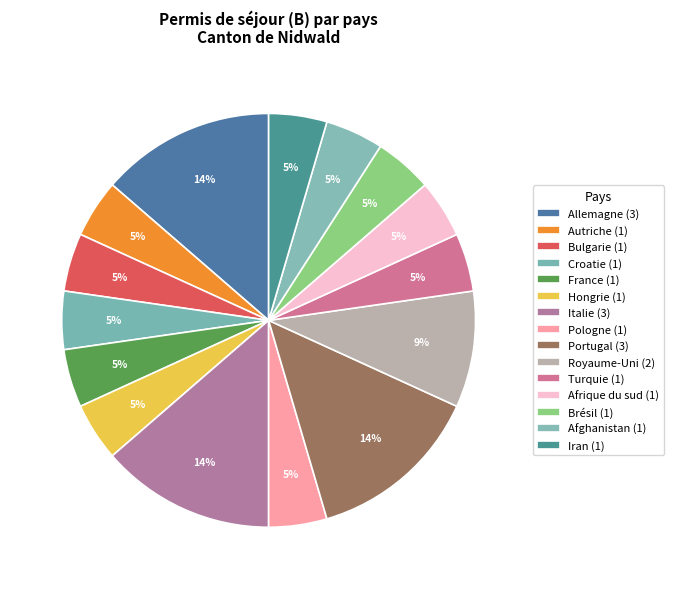

To the nearest percent, what portion does Hongrie represent?

5%